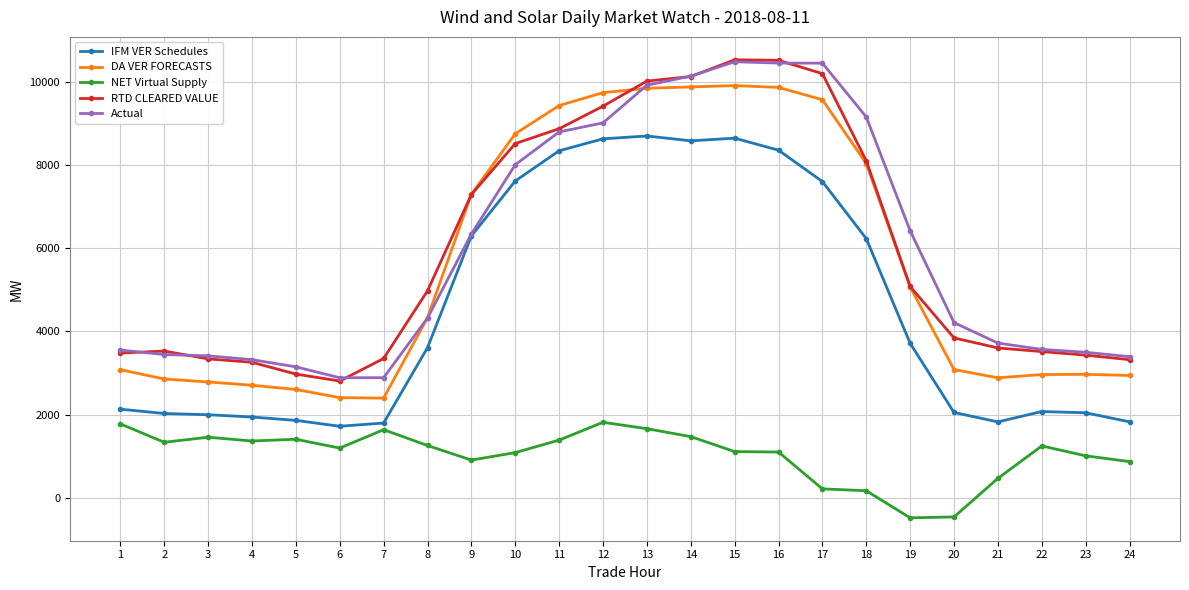

What is the spread (max minus min) of values at 15?

9413.6